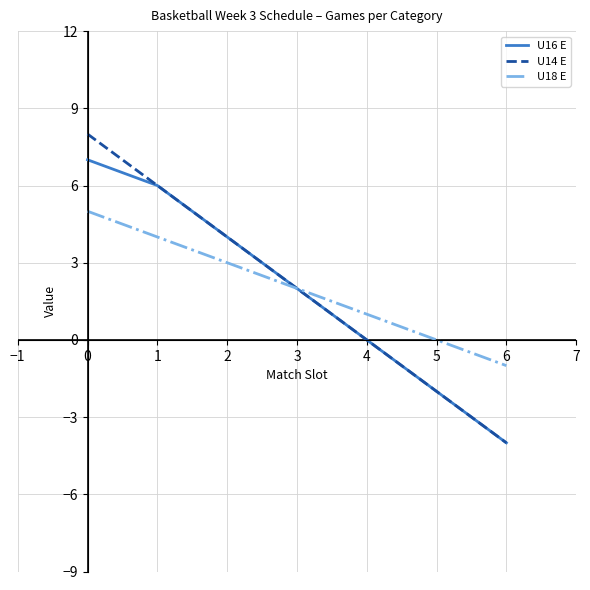

Which label corresponds to the smallest value in the chart?

6